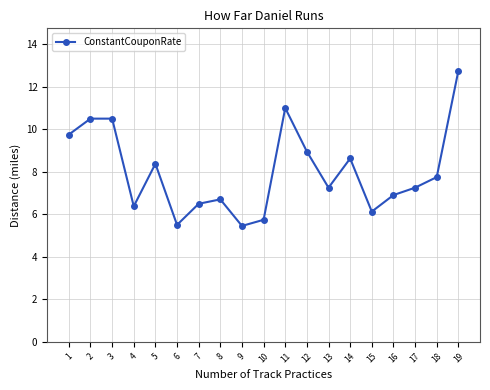

True or false: the data has more than 1 interior local peaks.

True